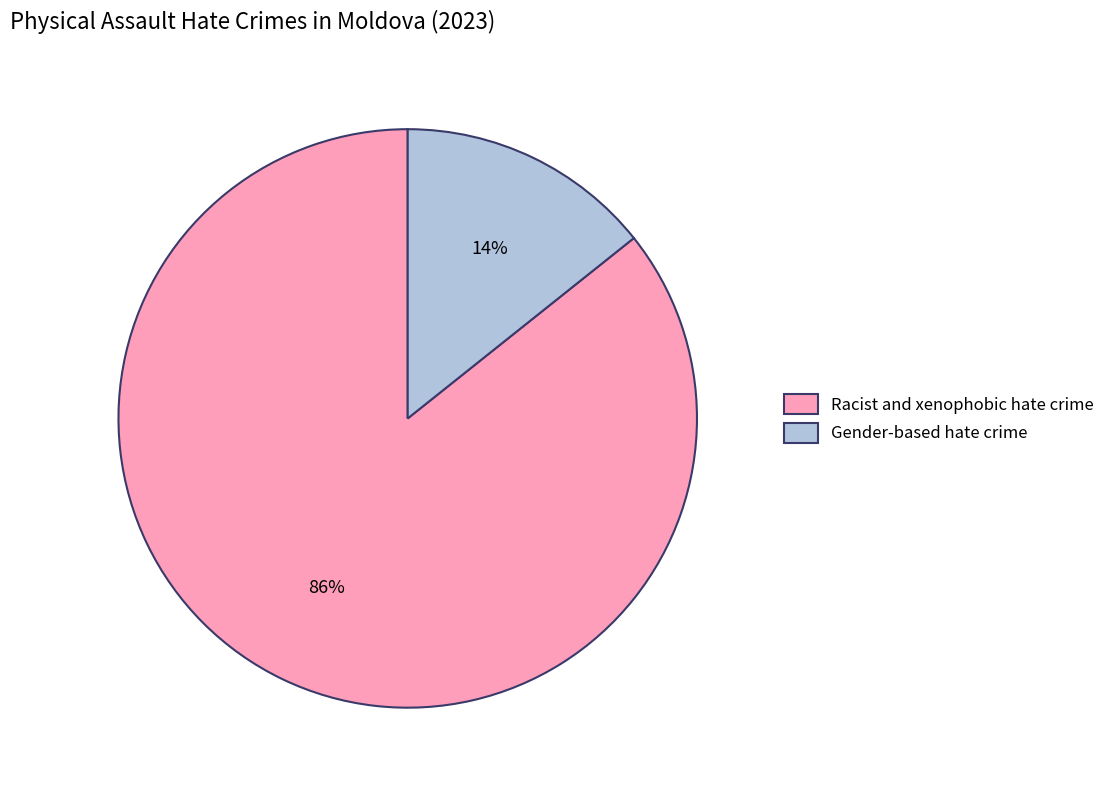

The Gender-based hate crime slice represents 29% of the pie. True or false?

False